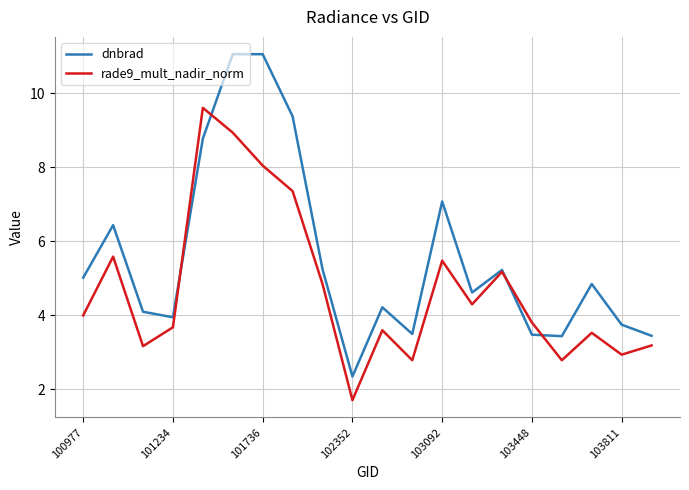

Which series has the largest total across all categories?

dnbrad